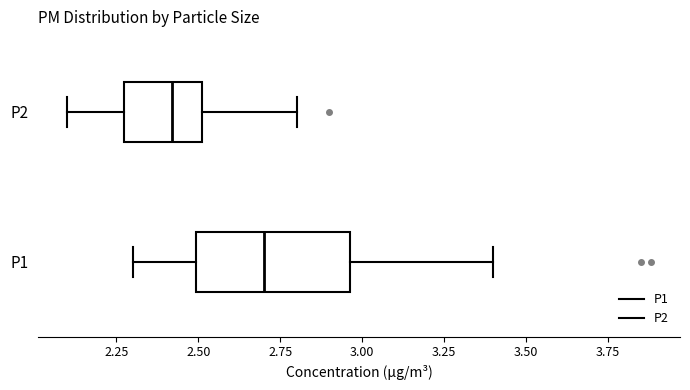

Reading bottom to top, transcribe this box plot: for each box, give where its median line is, the range the box spans, and where its two whiskers end, as read against the x-axis. The values are not printed on the chart, so give them approximately, as read against the axis.

P1: median 2.70, box 2.50 to 2.95, whiskers 2.30 to 3.40
P2: median 2.40, box 2.25 to 2.50, whiskers 2.10 to 2.80